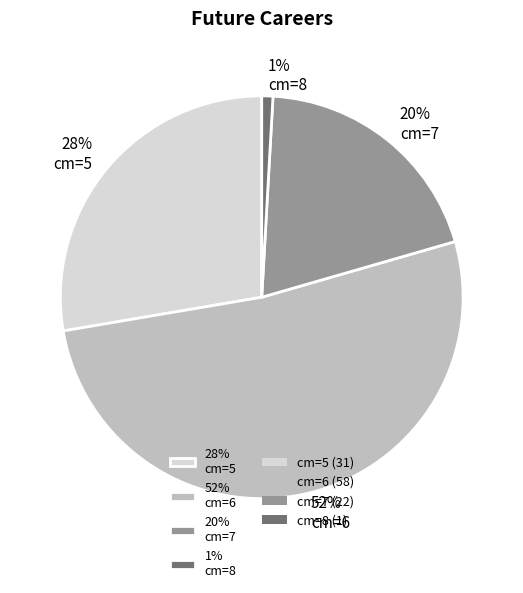

The 20% cm=7 slice represents 27% of the pie. True or false?

False